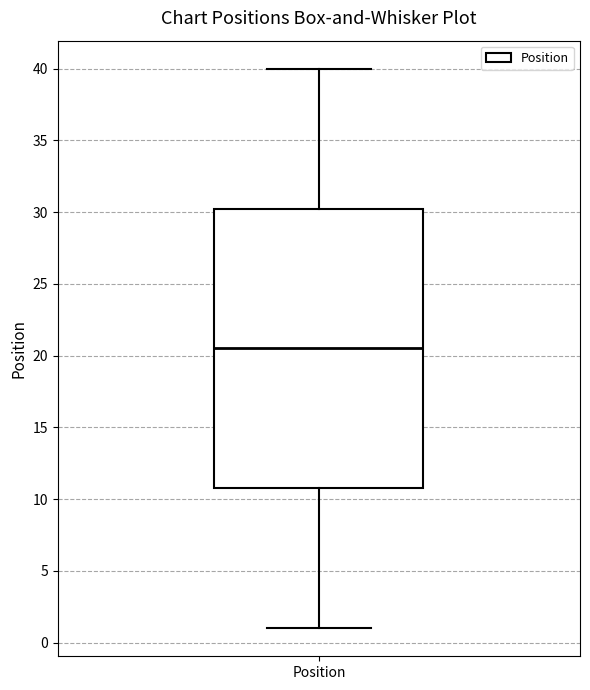

Transcribe this box plot: give where the median line is, the range the box spans, and where the two whiskers end, as read against the y-axis. The values are not printed on the chart, so give them approximately, as read against the axis.

median 20.5, box 11.0 to 30.5, whiskers 1.0 to 40.0